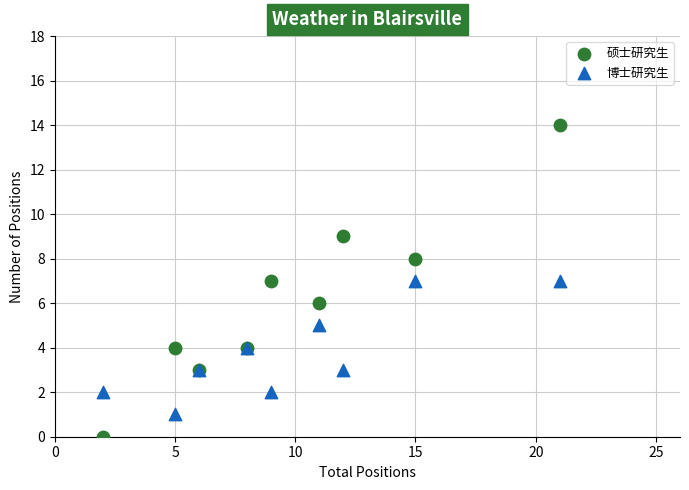

Which series has the widest spread of Y values?

硕士研究生